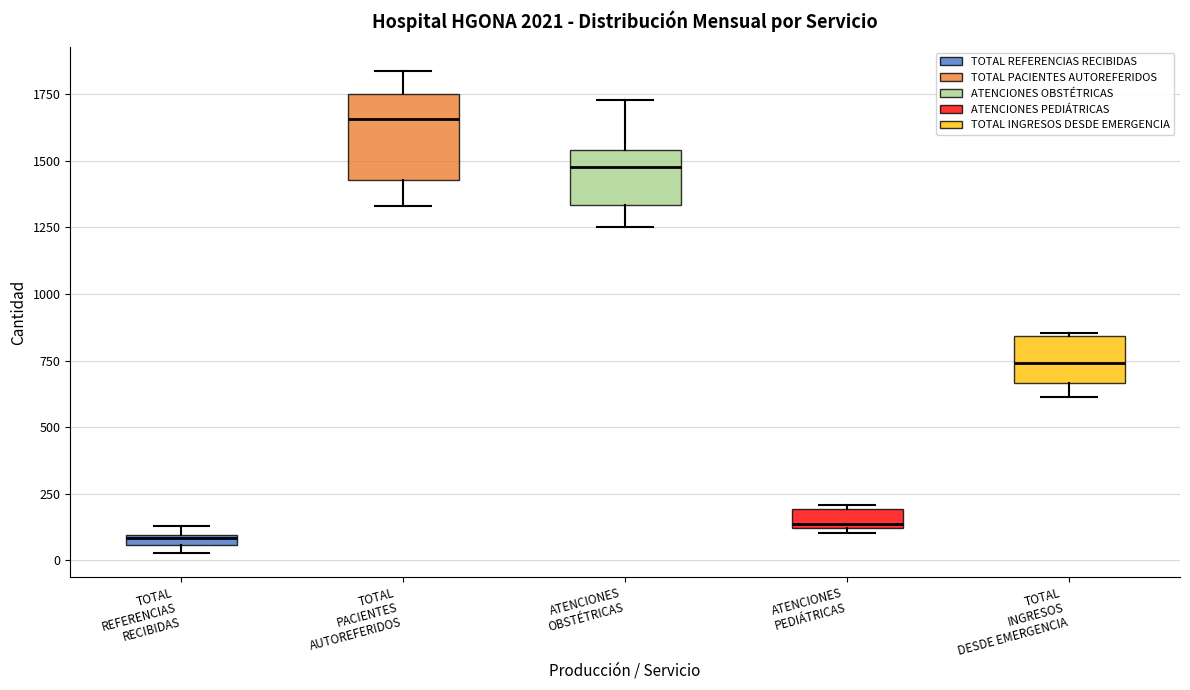

Which box's median line is the highest?

TOTAL PACIENTES AUTOREFERIDOS